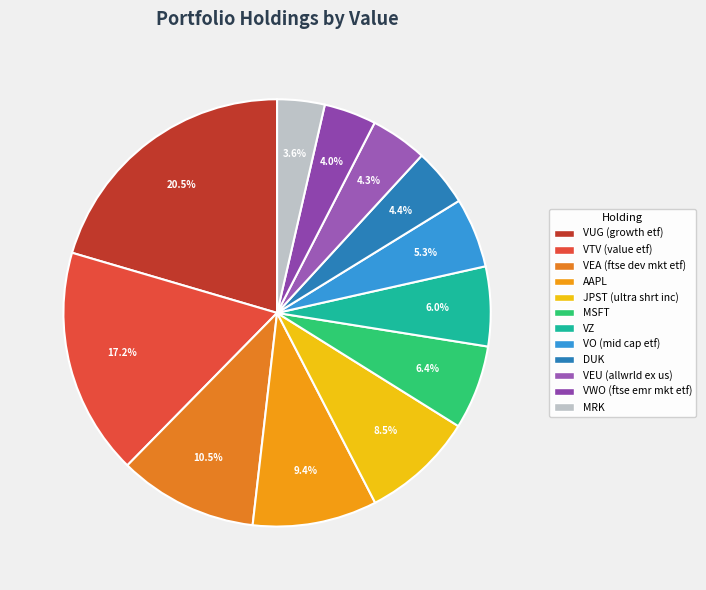

Combined, do MSFT and DUK account for over 50%?

No